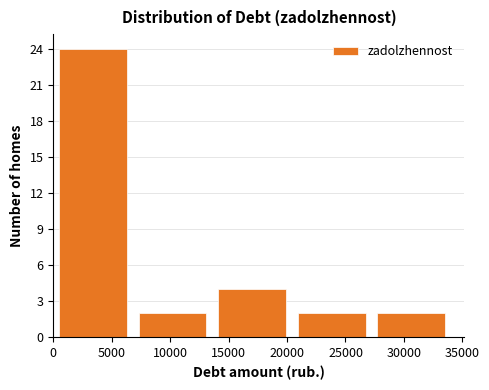

Reading left to right, transcribe this chart: for each bar, give the range it covers on the x-axis and its height. Neither the bar edges nor the heights are printed on the chart, so give them approximately, as read against the axes.

0 to 7000: 24
7000 to 13500: 2
13500 to 20500: 4
20500 to 27000: 2
27000 to 34000: 2